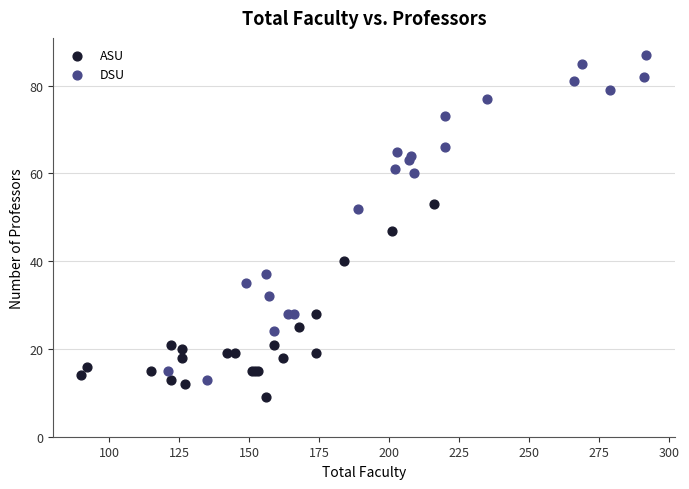

Which series contains the highest Y value?

DSU